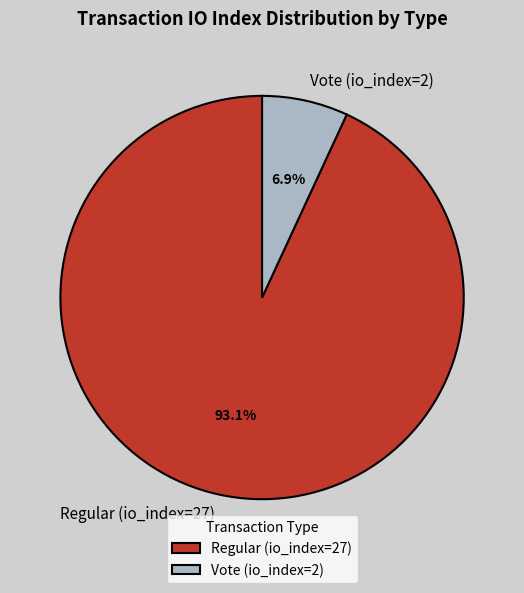

To the nearest percent, what is the combined percentage of Regular (io_index=27) and Vote (io_index=2)?

100%